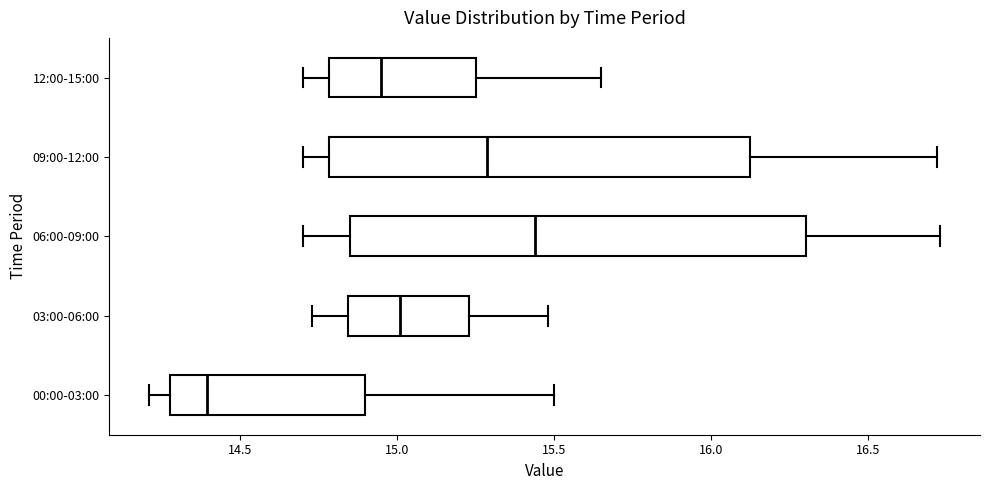

Which box's median line is the furthest to the left?

00:00-03:00